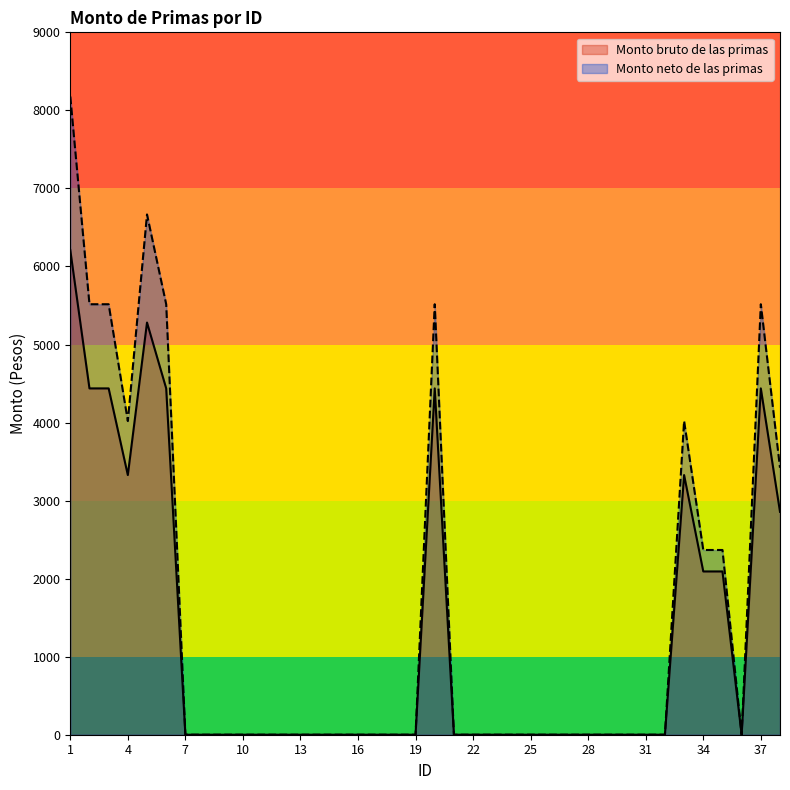

True or false: Monto bruto de las primas and Monto neto de las primas cross at least once.

False